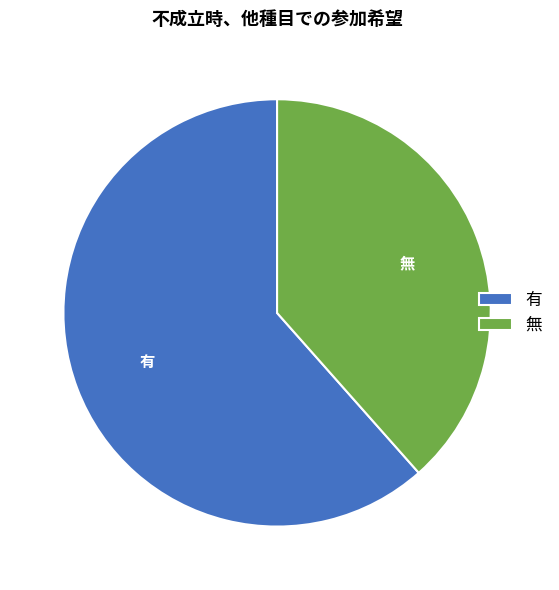

Approximately how many times larger is the value at 有 compared to 無?

1.6